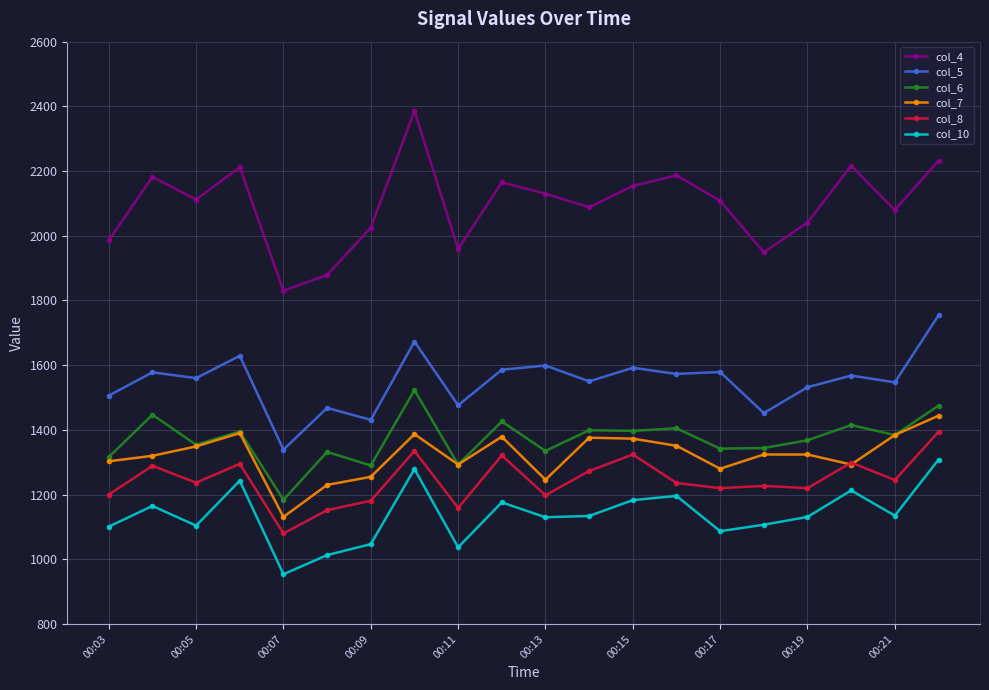

What is the maximum value for col_7?

1444